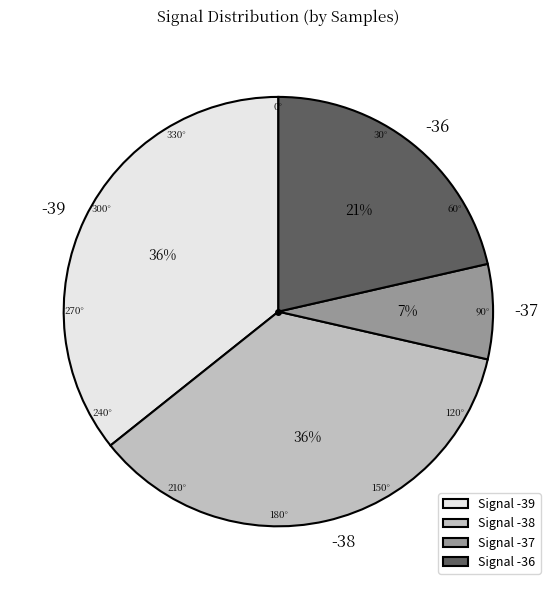

What percentage is the -38 slice, to the nearest percent?

36%